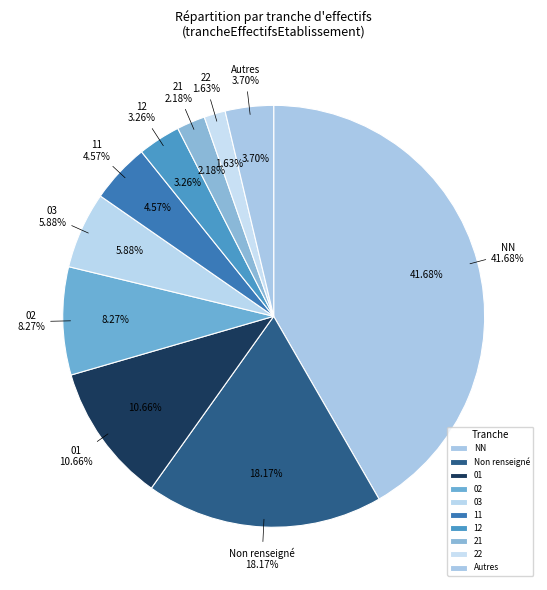

Which has a higher value, 31 or NN?

NN